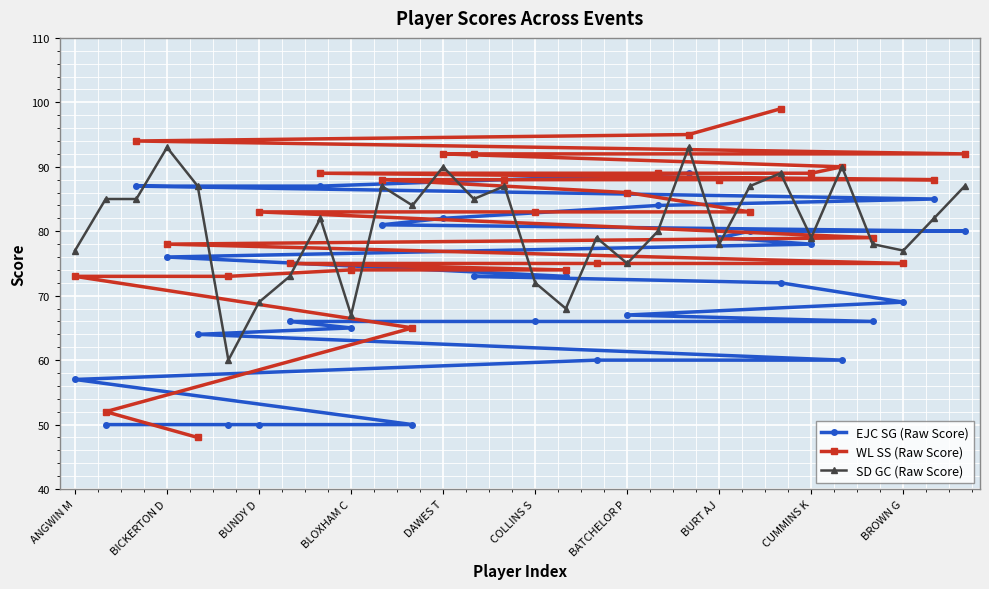

The value of EJC SG (Raw Score) at DAWES T is 55. True or false?

False